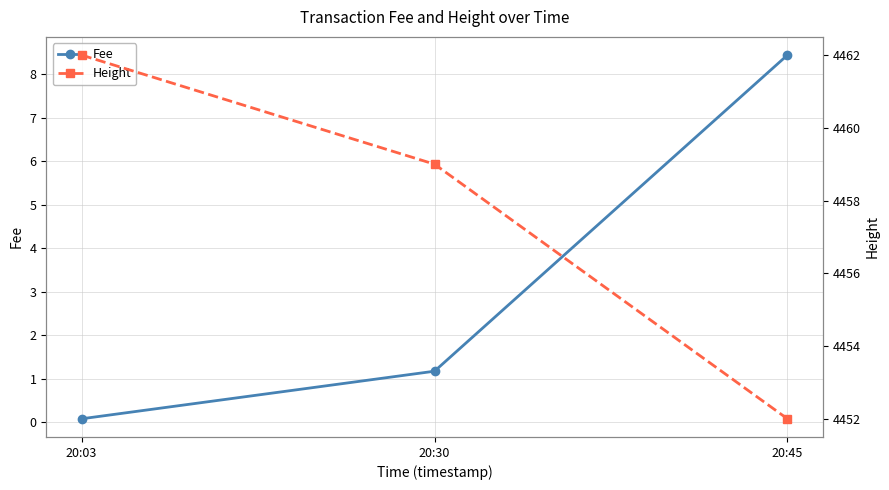

The value of Fee at 20:30 is 0.3. True or false?

False